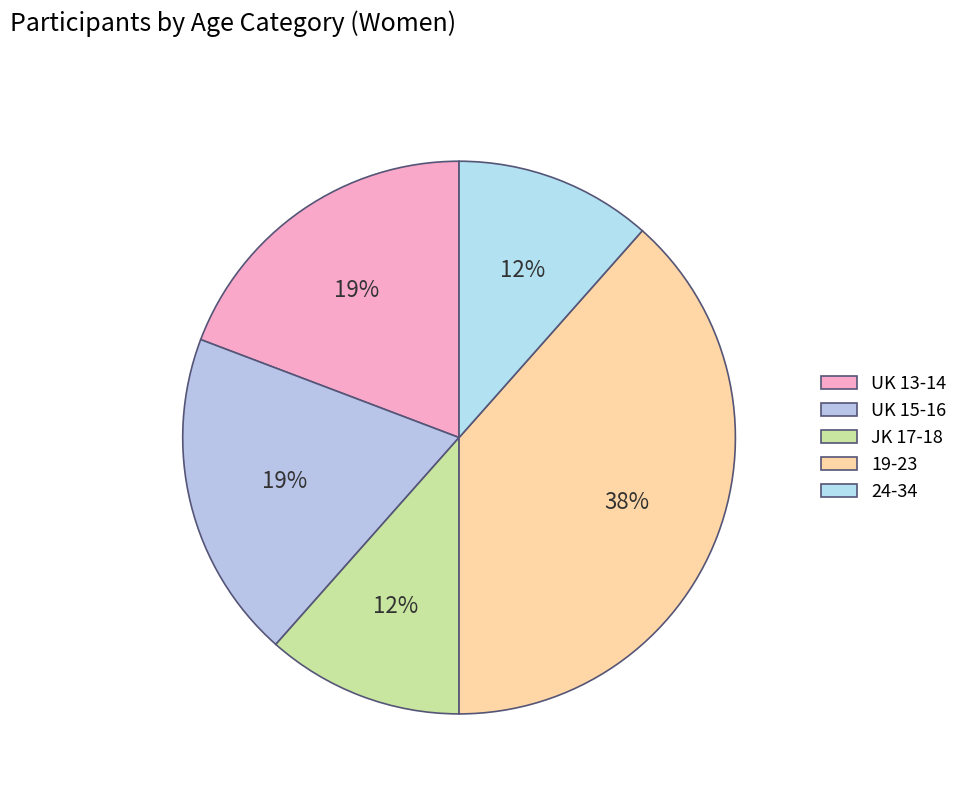

Which slice is the largest?

19-23